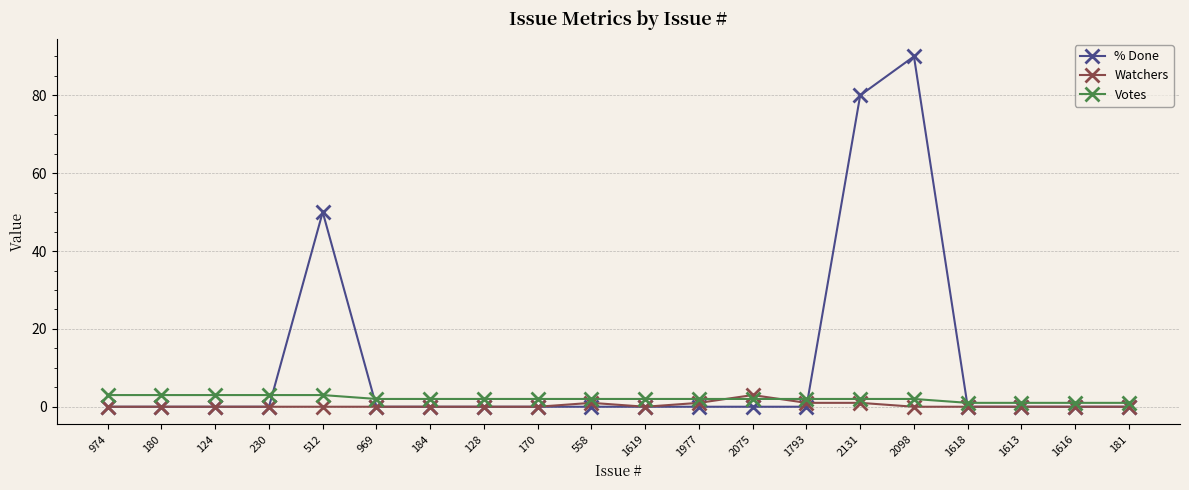

What is the sum of the Watchers values at 2131 and 230?

1